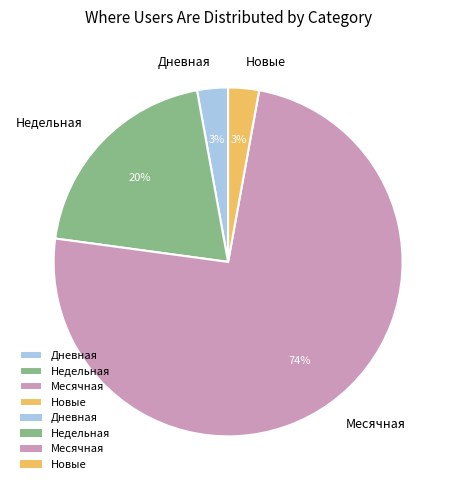

Which category has the biggest portion of the pie?

Месячная